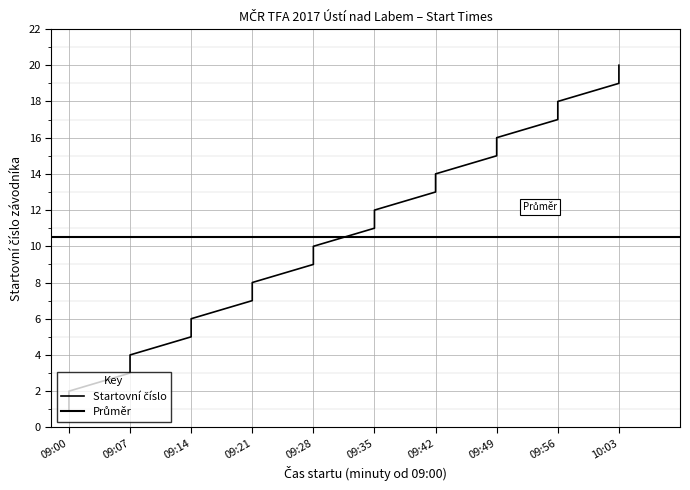

True or false: the data has more than 1 interior local peaks.

False